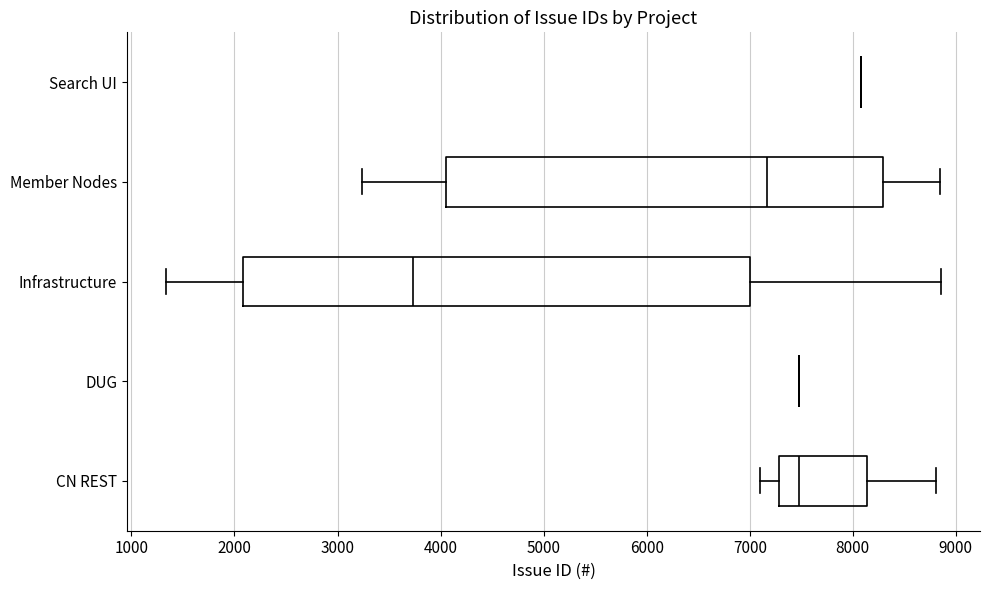

Where does the median line of the box for CN REST sit on the x-axis? The values are not printed on the chart, so give them approximately, as read against the axis.

7500